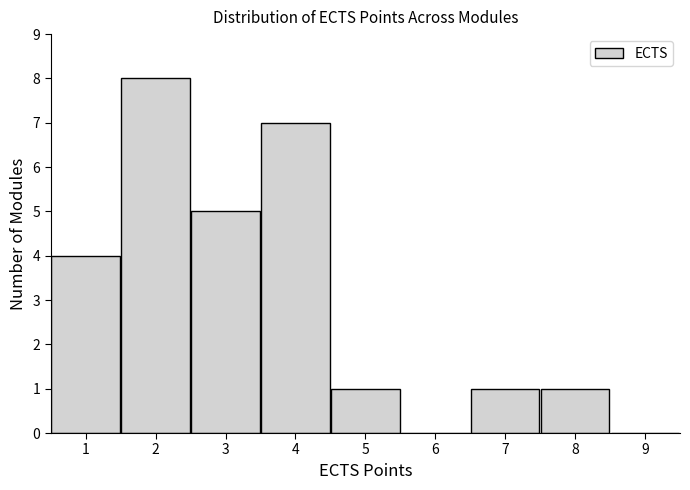

What is the height of the bar covering 3.5 to 4.5 on the x-axis? The values are not printed on the chart, so give them approximately, as read against the axis.

7